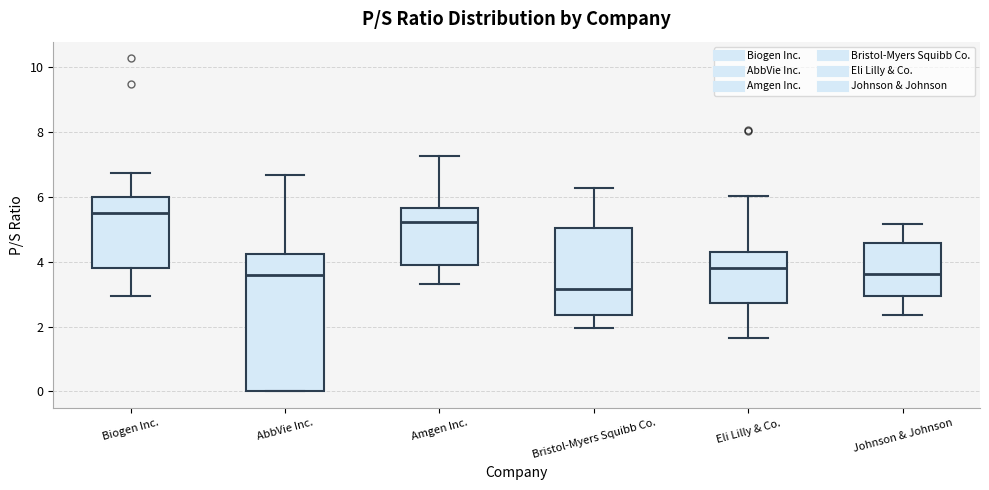

Where does the lower whisker of the box for Biogen Inc. end on the y-axis? The values are not printed on the chart, so give them approximately, as read against the axis.

3.0